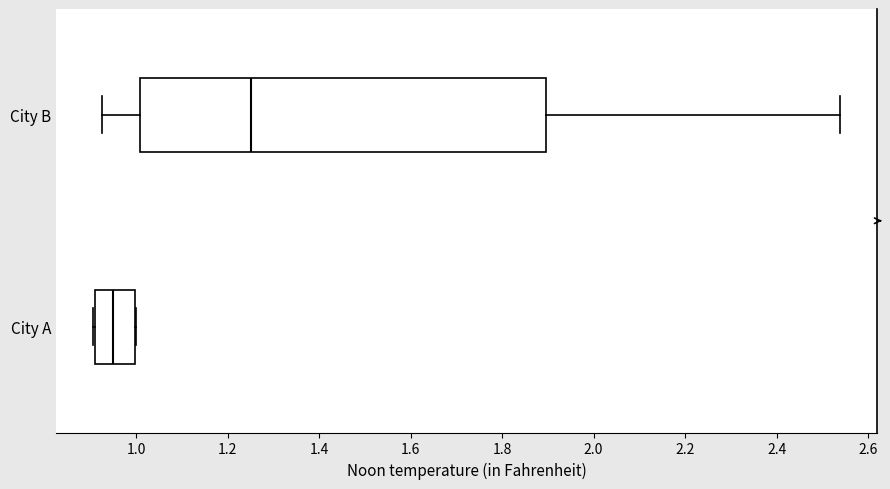

Reading bottom to top, read every box against the x-axis: the position of its median line, the range the box covers, and the ends of its whiskers. The values are not printed on the chart, so give them approximately, as read against the axis.

City A: median 0.94, box 0.90 to 1.00, whiskers 0.90 to 1.00
City B: median 1.26, box 1.00 to 1.90, whiskers 0.92 to 2.54